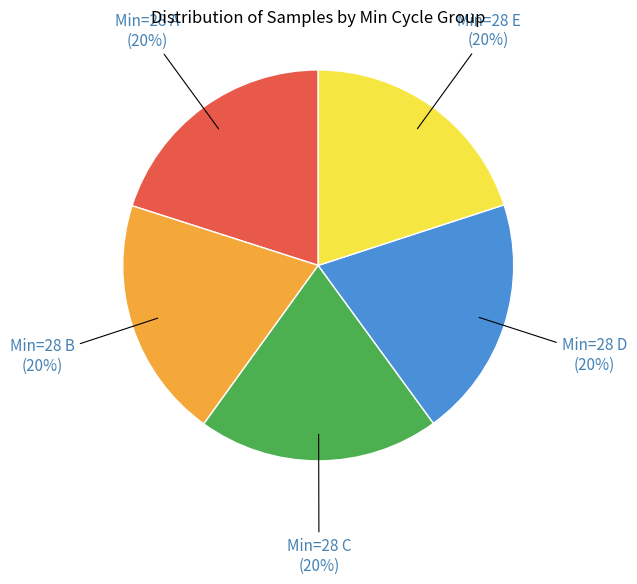

To the nearest percent, what is the average slice percentage?

20%